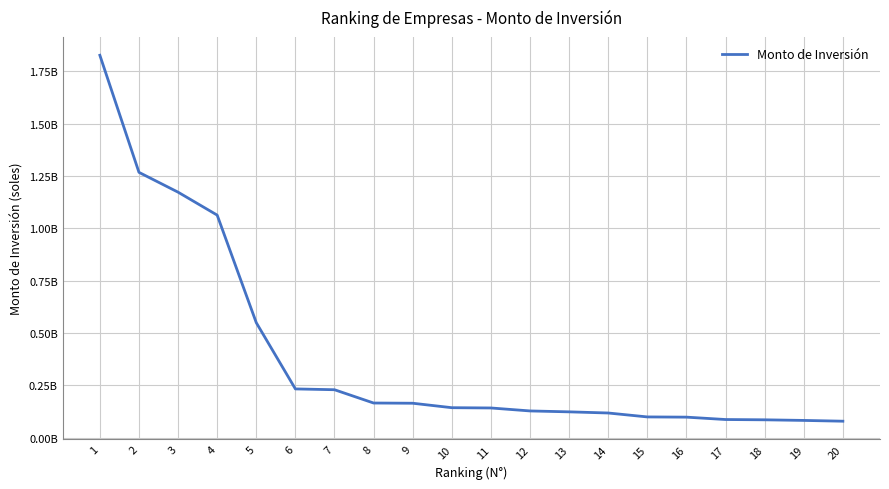

At which category does the chart reach its peak across all series?

1